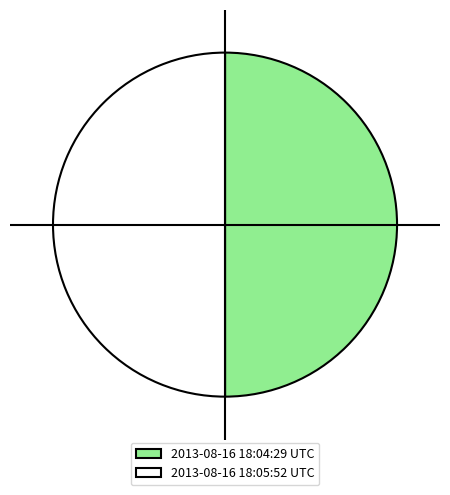

Count the number of slices in the pie.

2